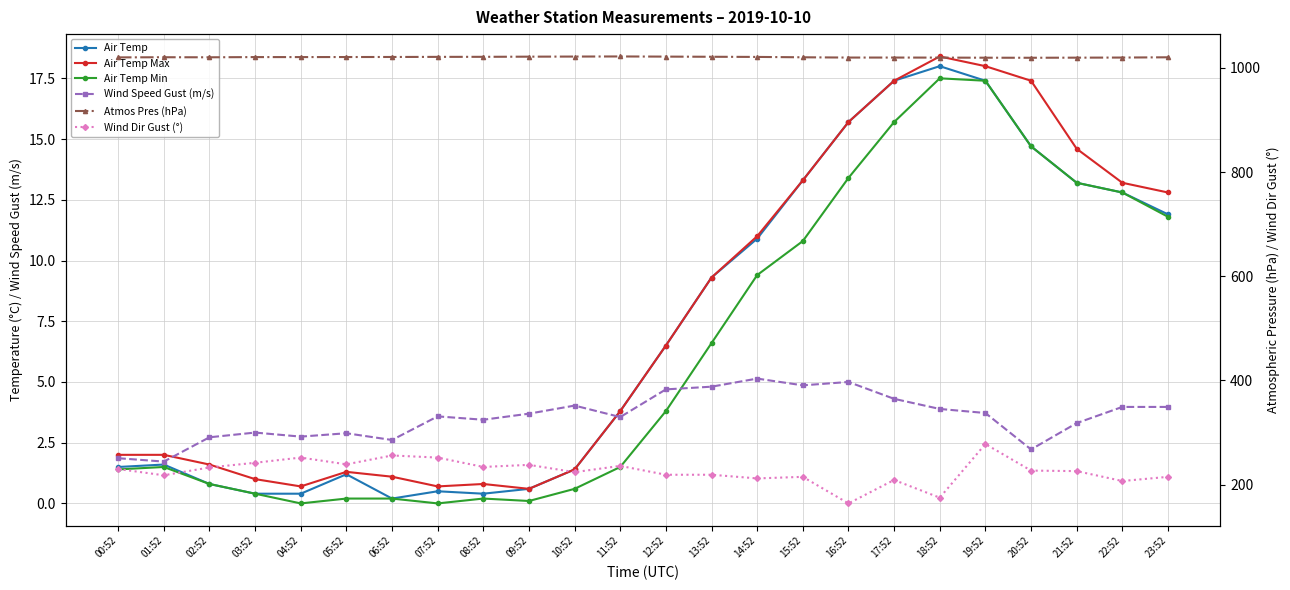

Reading left to right, extract all data points from this chart.

Air Temp: 00:52=1.5	01:52=1.6	02:52=0.8	03:52=0.4	04:52=0.4	05:52=1.2	06:52=0.2	07:52=0.5	08:52=0.4	09:52=0.6	10:52=1.4	11:52=3.8	12:52=6.5	13:52=9.3	14:52=10.9	15:52=13.3	16:52=15.7	17:52=17.4	18:52=18.0	19:52=17.4	20:52=14.7	21:52=13.2	22:52=12.8	23:52=11.9
Air Temp Max: 00:52=2.0	01:52=2.0	02:52=1.6	03:52=1.0	04:52=0.7	05:52=1.3	06:52=1.1	07:52=0.7	08:52=0.8	09:52=0.6	10:52=1.4	11:52=3.8	12:52=6.5	13:52=9.3	14:52=11.0	15:52=13.3	16:52=15.7	17:52=17.4	18:52=18.4	19:52=18.0	20:52=17.4	21:52=14.6	22:52=13.2	23:52=12.8
Air Temp Min: 00:52=1.4	01:52=1.5	02:52=0.8	03:52=0.4	04:52=0.0	05:52=0.2	06:52=0.2	07:52=0.0	08:52=0.2	09:52=0.1	10:52=0.6	11:52=1.5	12:52=3.8	13:52=6.6	14:52=9.4	15:52=10.8	16:52=13.4	17:52=15.7	18:52=17.5	19:52=17.4	20:52=14.7	21:52=13.2	22:52=12.8	23:52=11.8
Wind Speed Gust (m/s): 00:52=1.9	01:52=1.7	02:52=2.7	03:52=2.9	04:52=2.8	05:52=2.9	06:52=2.6	07:52=3.6	08:52=3.4	09:52=3.7	10:52=4.0	11:52=3.6	12:52=4.7	13:52=4.8	14:52=5.1	15:52=4.9	16:52=5.0	17:52=4.3	18:52=3.9	19:52=3.7	20:52=2.2	21:52=3.3	22:52=4.0	23:52=4.0
Atmos Pres (hPa): 00:52=1020.0	01:52=1020.3	02:52=1020.2	03:52=1020.6	04:52=1020.6	05:52=1020.7	06:52=1020.8	07:52=1021.0	08:52=1021.1	09:52=1021.4	10:52=1021.6	11:52=1021.8	12:52=1021.5	13:52=1021.2	14:52=1020.9	15:52=1020.2	16:52=1019.7	17:52=1019.7	18:52=1019.6	19:52=1019.4	20:52=1019.3	21:52=1019.5	22:52=1019.7	23:52=1020.2
Wind Dir Gust (°): 00:52=230.0	01:52=218.0	02:52=233.0	03:52=242.0	04:52=252.0	05:52=239.0	06:52=256.0	07:52=252.0	08:52=234.0	09:52=238.0	10:52=224.0	11:52=236.0	12:52=219.0	13:52=219.0	14:52=212.0	15:52=215.0	16:52=164.0	17:52=209.0	18:52=175.0	19:52=278.0	20:52=227.0	21:52=226.0	22:52=207.0	23:52=215.0